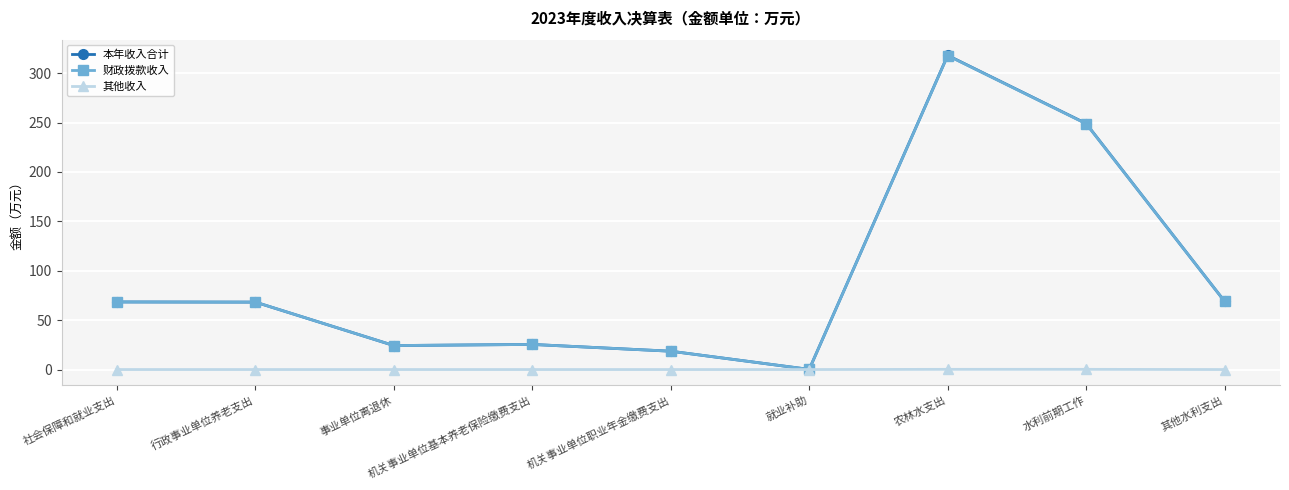

What is the total value across all series at 农林水支出?

636.1